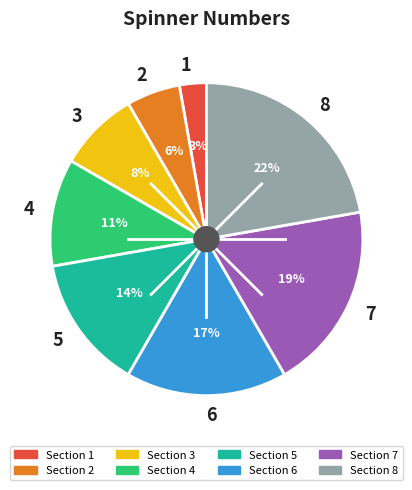

True or false: 6 accounts for 3% of the total.

False